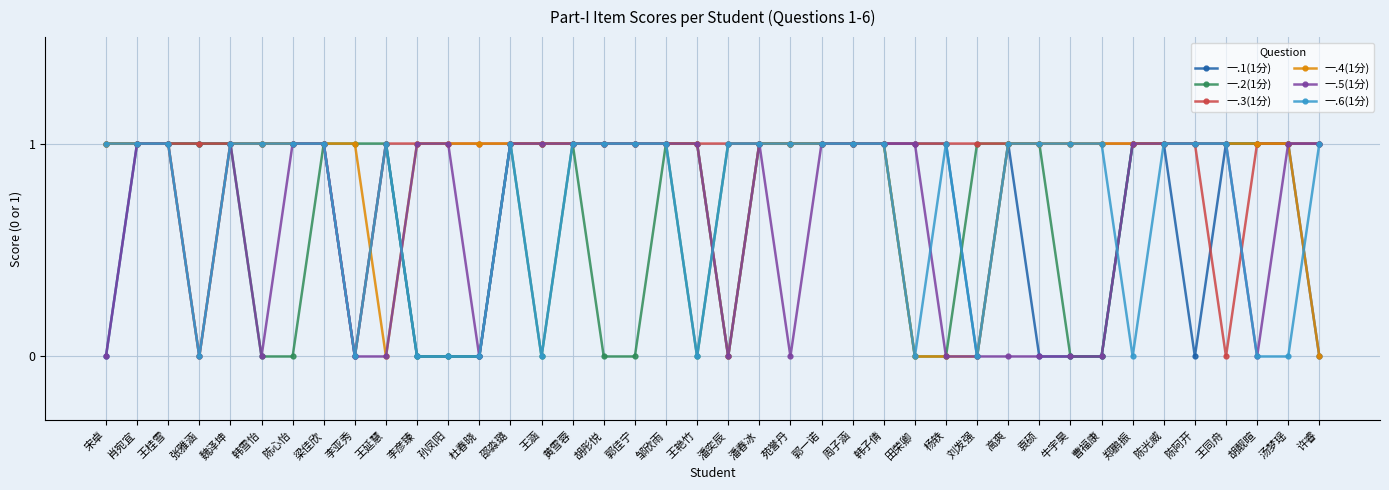

True or false: 一.2(1分) has more than 0 interior local peaks.

True